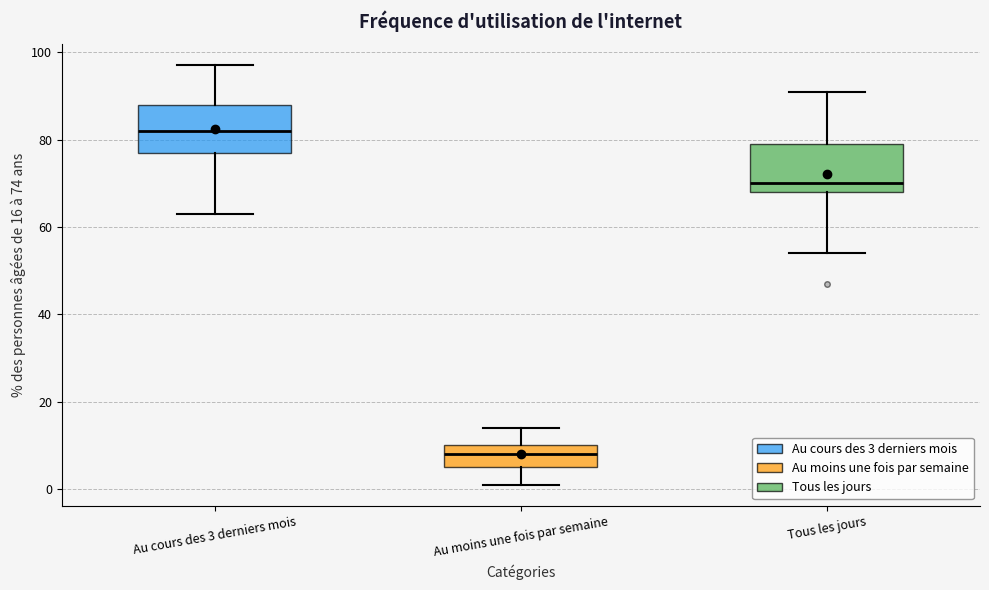

Reading left to right, transcribe this box plot: for each box, give where its median line is, the range the box spans, and where its two whiskers end, as read against the y-axis. The values are not printed on the chart, so give them approximately, as read against the axis.

Au cours des 3 derniers mois: median 82, box 78 to 88, whiskers 64 to 98
Au moins une fois par semaine: median 8, box 6 to 10, whiskers 2 to 14
Tous les jours: median 70, box 68 to 80, whiskers 54 to 92